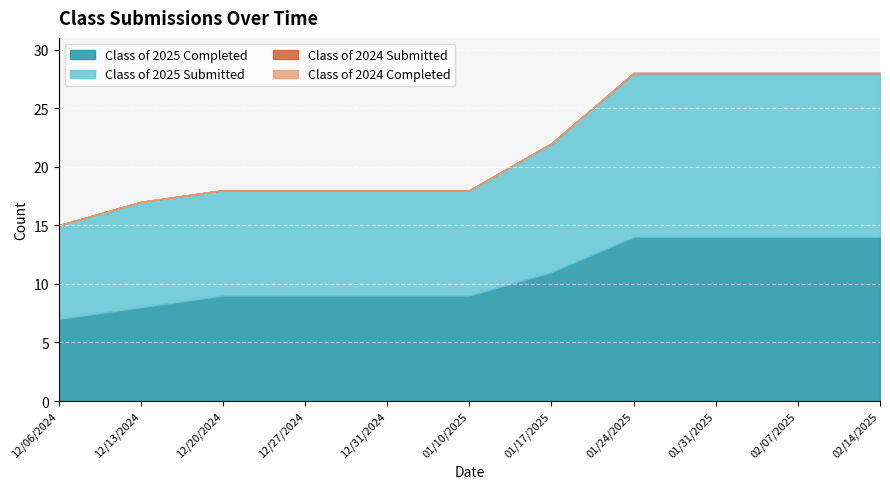

How many series are shown in this chart?

4